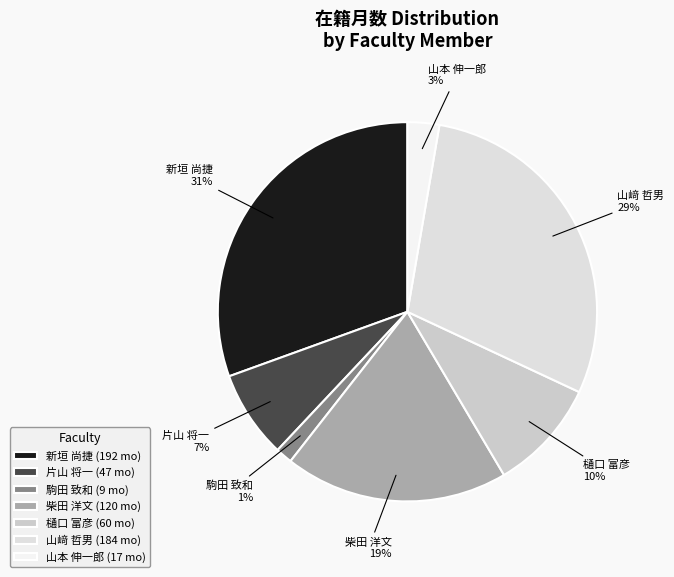

Rank the categories by value from highest to lowest.

新垣 尚捷, 山﨑 哲男, 柴田 洋文, 樋口 富彦, 片山 将一, 山本 伸一郎, 駒田 致和